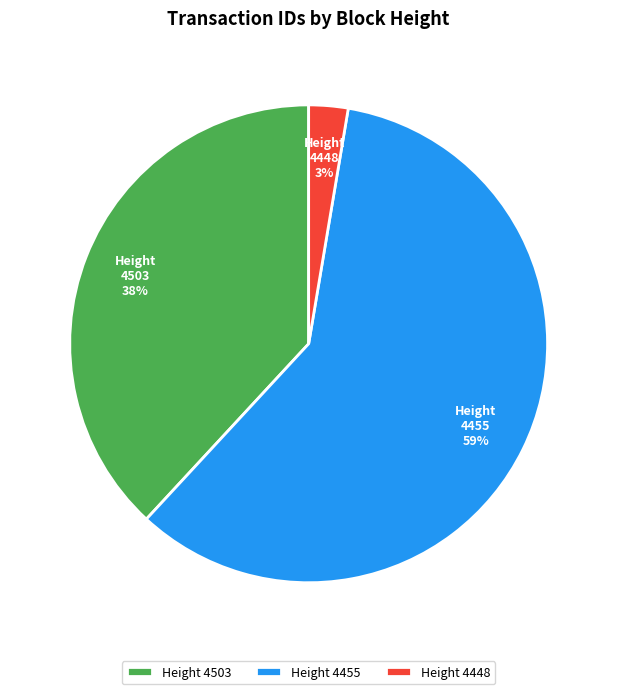

Is the sum of Height 4455 and Height 4503 greater than half?

Yes